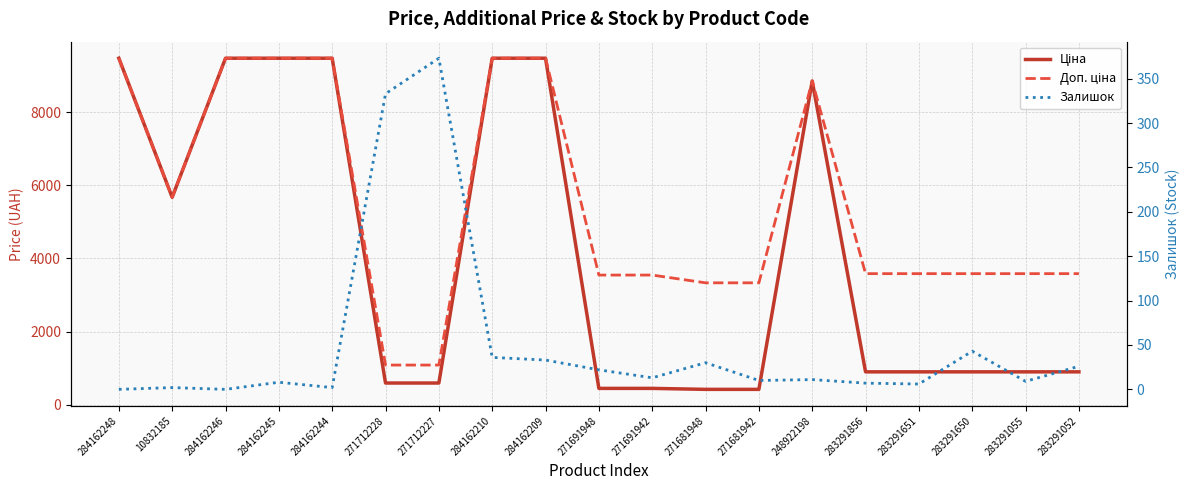

In Доп. ціна, how many points are lower than both neighbors (excluding endpoints)?

1